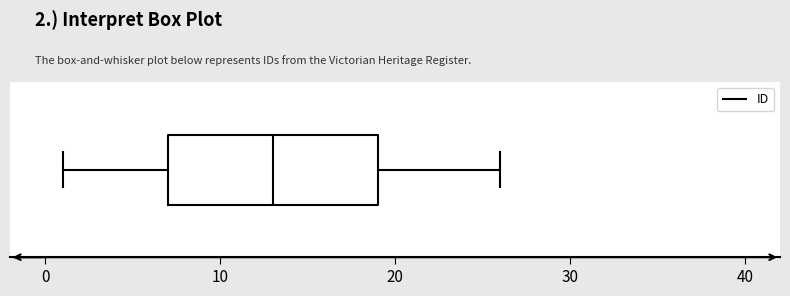

Read this box plot against the x-axis: the position of the median line, the range covered by the box, and the ends of both whiskers. The values are not printed on the chart, so give them approximately, as read against the axis.

median 13, box 7 to 19, whiskers 1 to 26